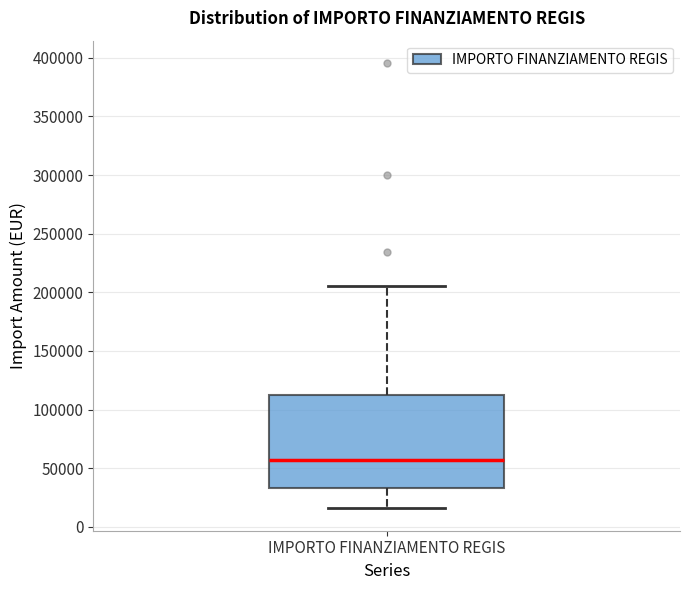

Where is the lower edge of the box for IMPORTO FINANZIAMENTO REGIS on the y-axis? The values are not printed on the chart, so give them approximately, as read against the axis.

35000